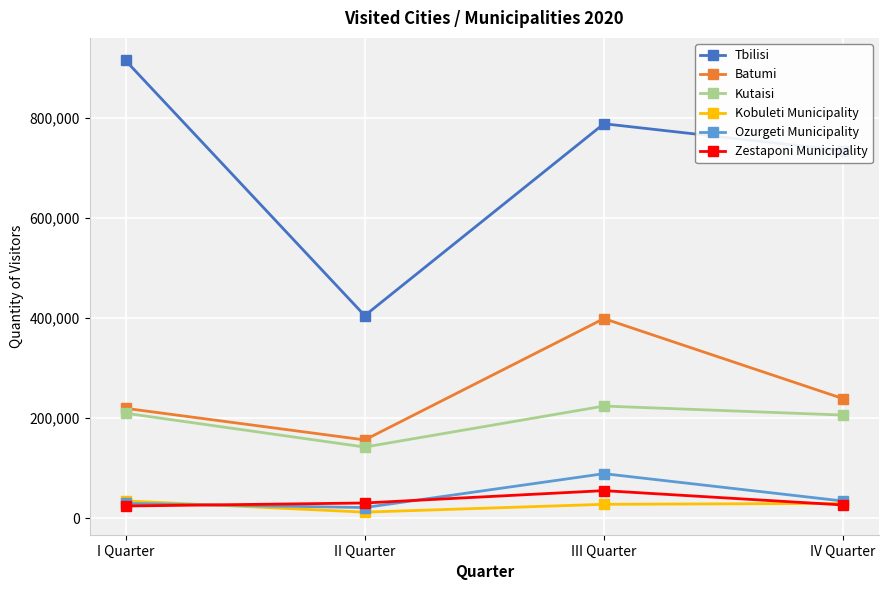

Which series changed the most between II Quarter and IV Quarter?

Tbilisi